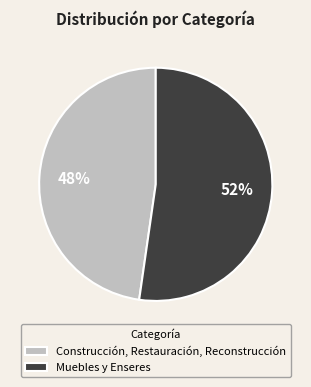

Is there any slice that represents more than half of the pie?

Yes